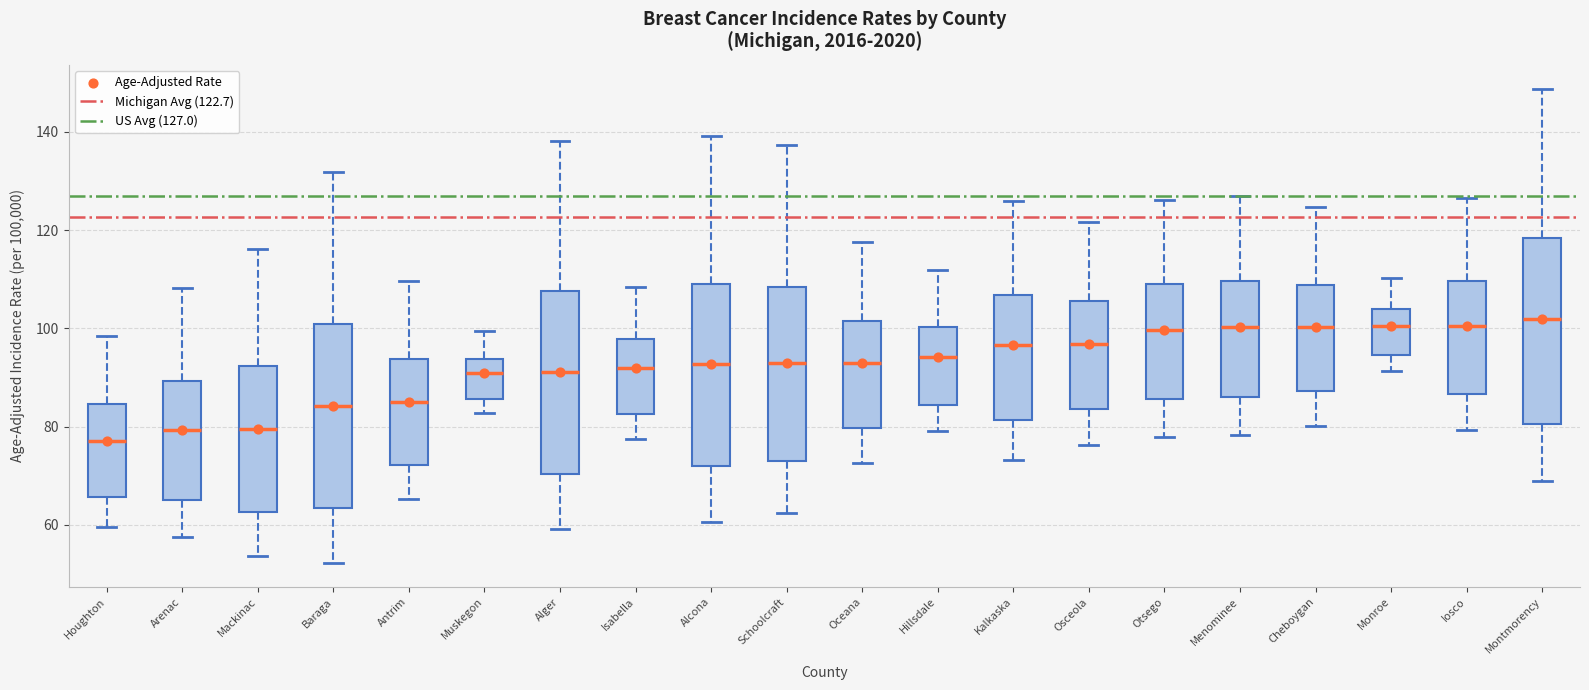

Reading left to right, transcribe this box plot: for each box, give where its median line is, the range the box spans, and where its two whiskers end, as read against the y-axis. The values are not printed on the chart, so give them approximately, as read against the axis.

Houghton: median 78, box 66 to 84, whiskers 60 to 98
Arenac: median 80, box 66 to 90, whiskers 58 to 108
Mackinac: median 80, box 62 to 92, whiskers 54 to 116
Baraga: median 84, box 64 to 100, whiskers 52 to 132
Antrim: median 86, box 72 to 94, whiskers 66 to 110
Muskegon: median 90, box 86 to 94, whiskers 82 to 100
Alger: median 92, box 70 to 108, whiskers 60 to 138
Isabella: median 92, box 82 to 98, whiskers 78 to 108
Alcona: median 92, box 72 to 110, whiskers 60 to 140
Schoolcraft: median 92, box 74 to 108, whiskers 62 to 138
Oceana: median 92, box 80 to 102, whiskers 72 to 118
Hillsdale: median 94, box 84 to 100, whiskers 80 to 112
Kalkaska: median 96, box 82 to 106, whiskers 74 to 126
Osceola: median 96, box 84 to 106, whiskers 76 to 122
Otsego: median 100, box 86 to 108, whiskers 78 to 126
Menominee: median 100, box 86 to 110, whiskers 78 to 128
Cheboygan: median 100, box 88 to 108, whiskers 80 to 124
Monroe: median 100, box 94 to 104, whiskers 92 to 110
Iosco: median 100, box 86 to 110, whiskers 80 to 126
Montmorency: median 102, box 80 to 118, whiskers 68 to 148